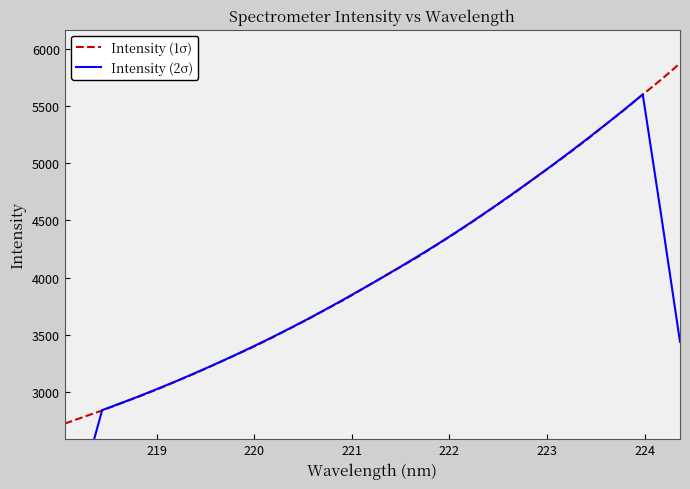

How many values in the Intensity (2σ) series exceed 3906?

17